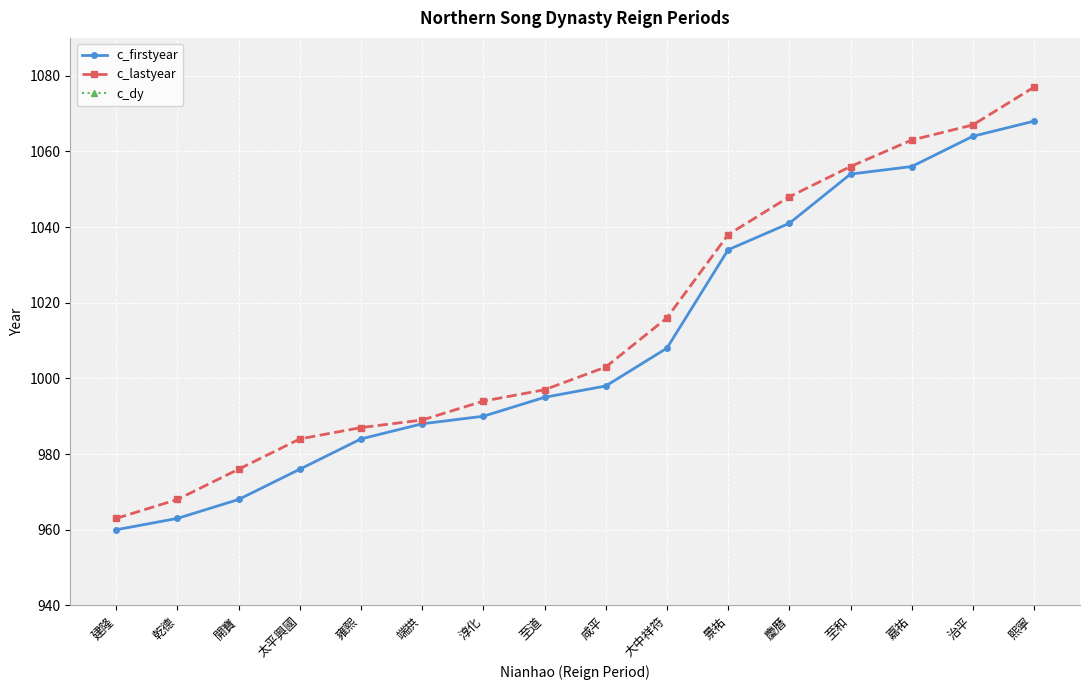

True or false: c_lastyear and c_dy cross at least once.

False